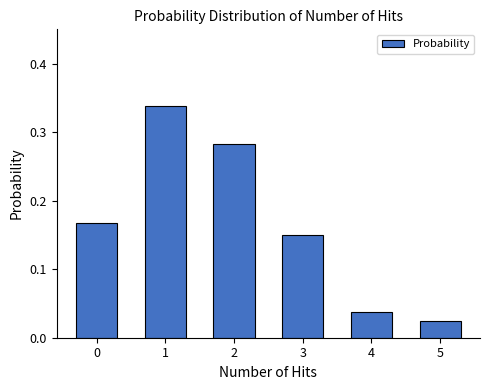

The chart shows a value of 0.2 at 1. True or false?

False